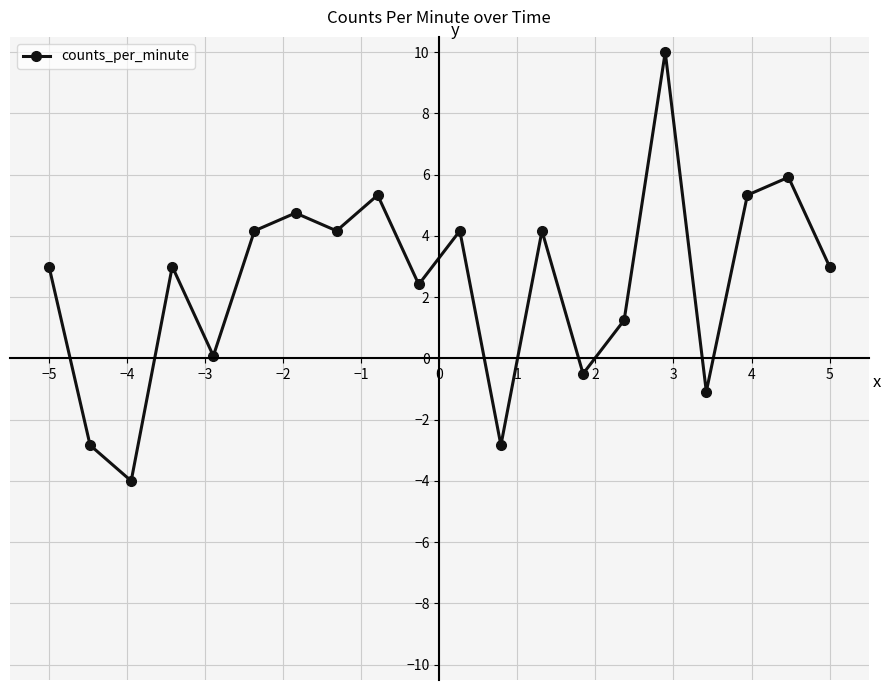

What is the difference between the maximum and minimum values?

14.0